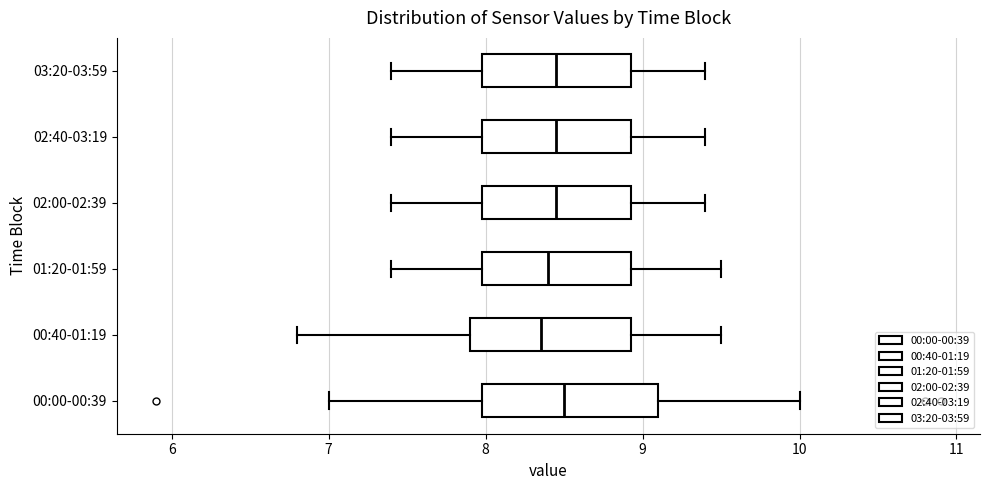

Reading bottom to top, transcribe this box plot: for each box, give where its median line is, the range the box spans, and where its two whiskers end, as read against the x-axis. The values are not printed on the chart, so give them approximately, as read against the axis.

00:00-00:39: median 8.5, box 8.0 to 9.1, whiskers 7.0 to 10.0
00:40-01:19: median 8.4, box 7.9 to 8.9, whiskers 6.8 to 9.5
01:20-01:59: median 8.4, box 8.0 to 8.9, whiskers 7.4 to 9.5
02:00-02:39: median 8.5, box 8.0 to 8.9, whiskers 7.4 to 9.4
02:40-03:19: median 8.5, box 8.0 to 8.9, whiskers 7.4 to 9.4
03:20-03:59: median 8.5, box 8.0 to 8.9, whiskers 7.4 to 9.4